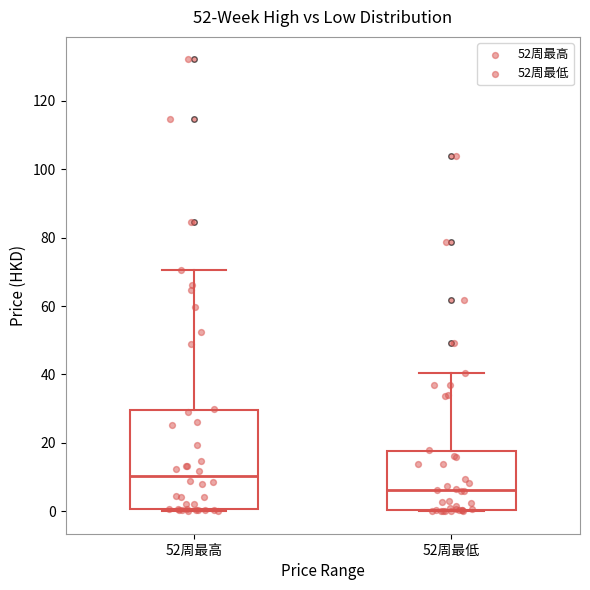

Comparing the boxes themselves (not the whiskers), which one is the tallest?

52周最高